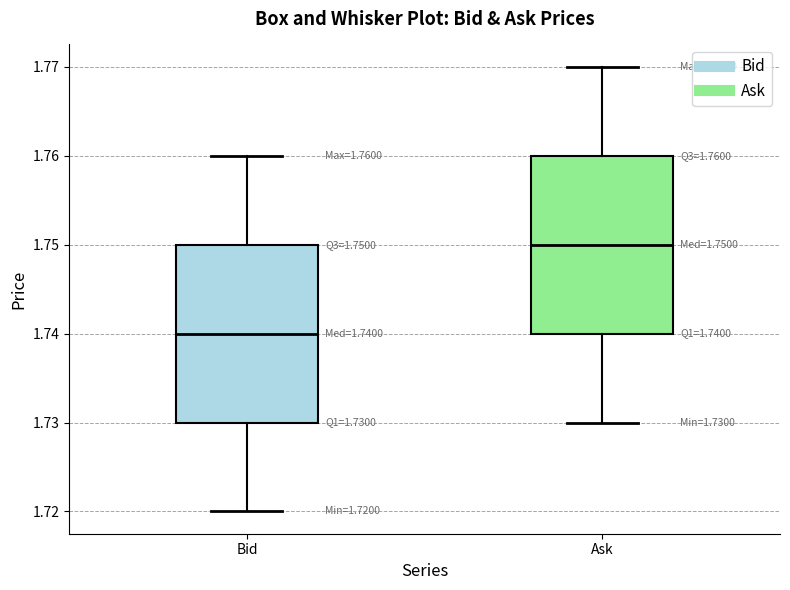

Which box has the lowest median line?

Bid